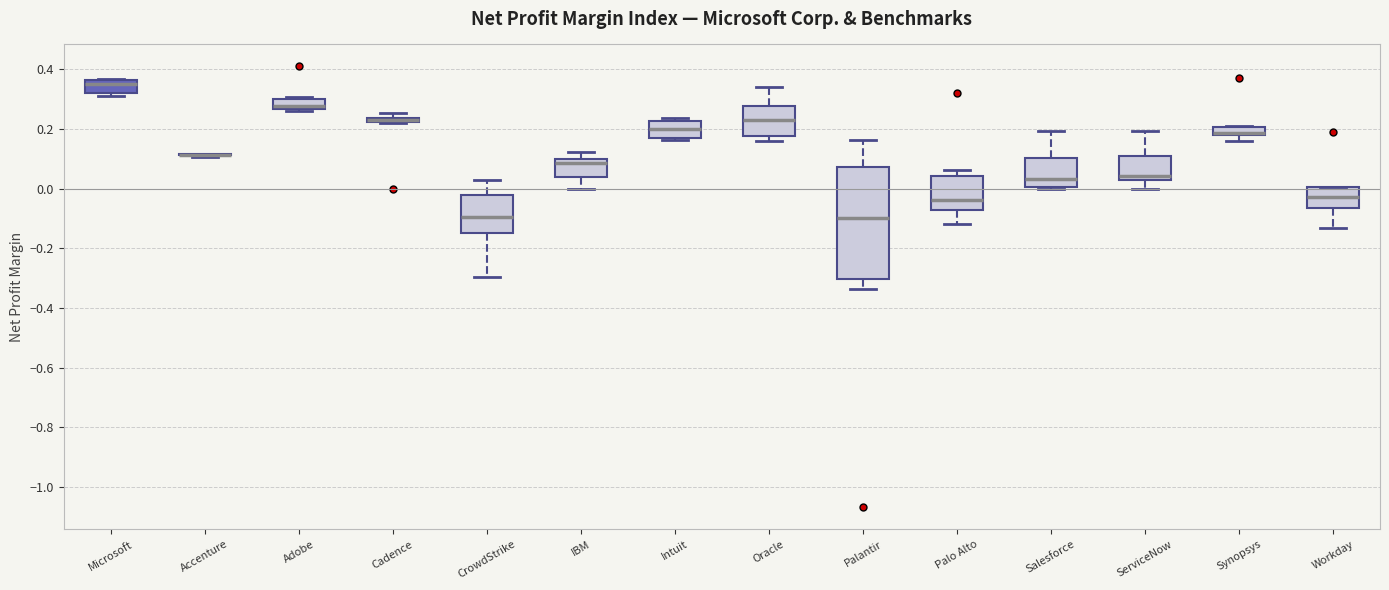

Where is the upper edge of the box for Intuit on the y-axis? The values are not printed on the chart, so give them approximately, as read against the axis.

0.22